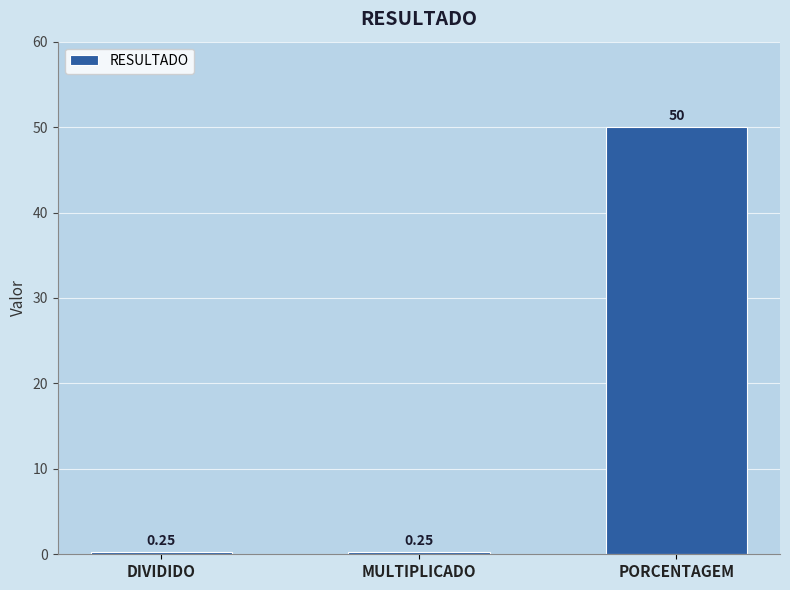

What is the sum of all values?

50.5